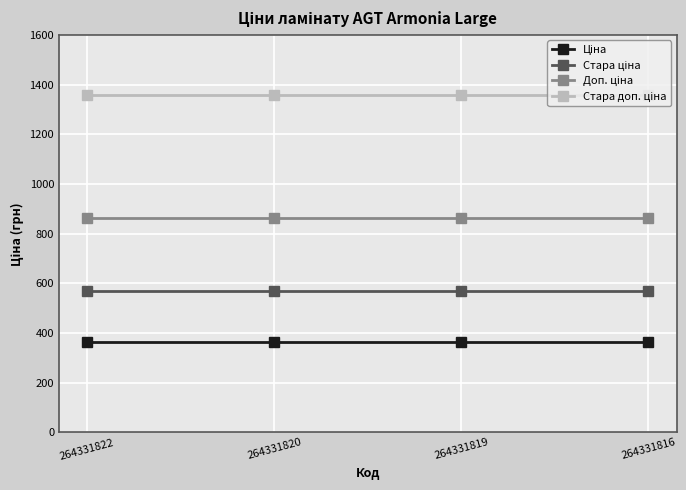

At how many categories does at least one series exceed 1337?

4